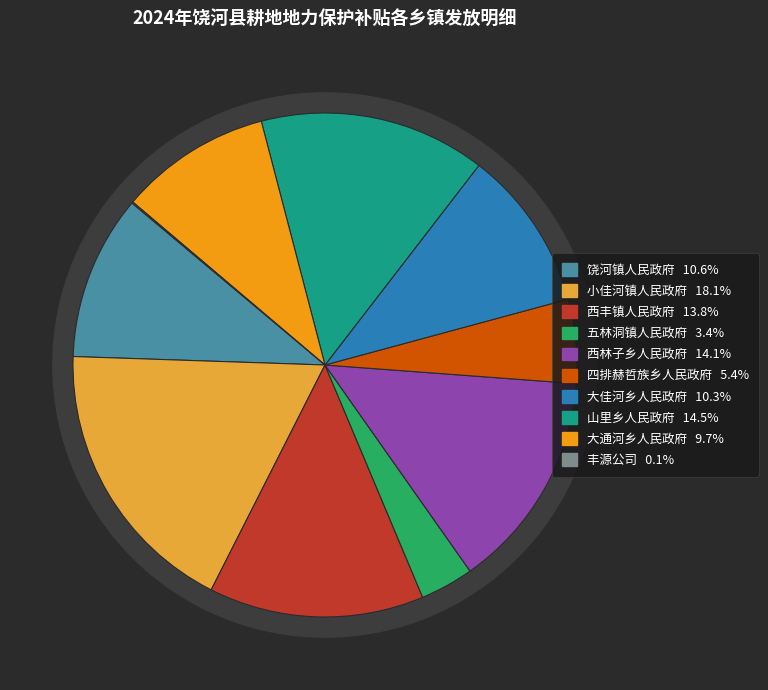

To the nearest percent, what is the difference between the 五林洞镇人民政府 and 丰源公司 slice percentages?

3%